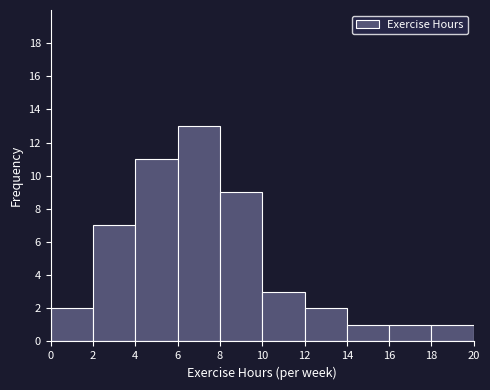

Which range on the x-axis has the tallest bar?

6 to 8